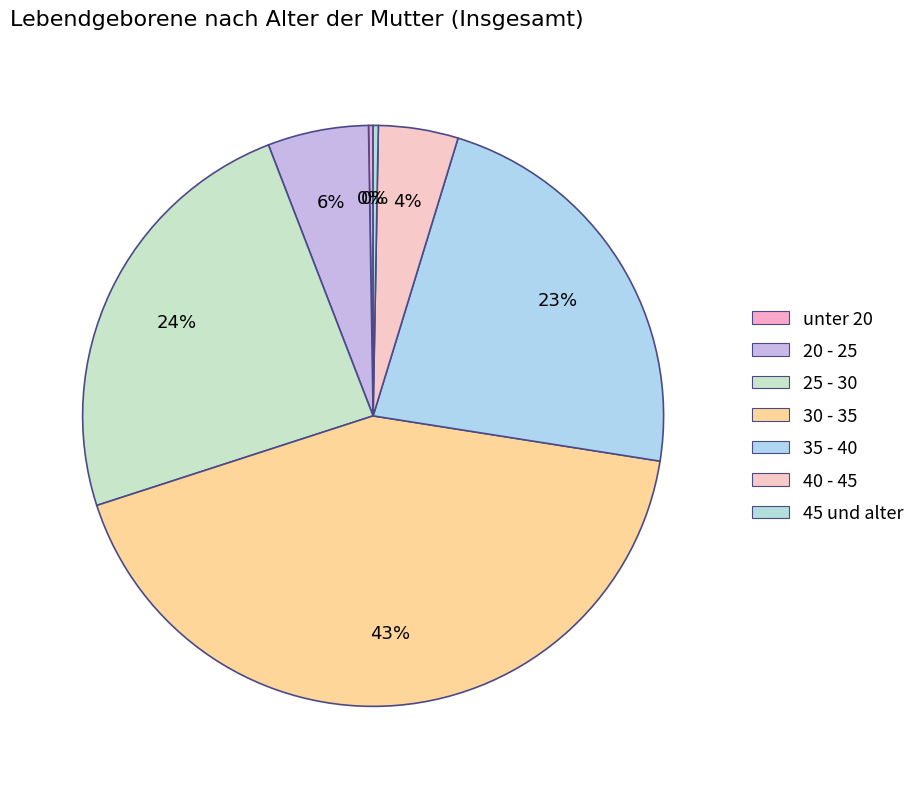

To the nearest percent, what percentage of the pie is 40 - 45?

4%